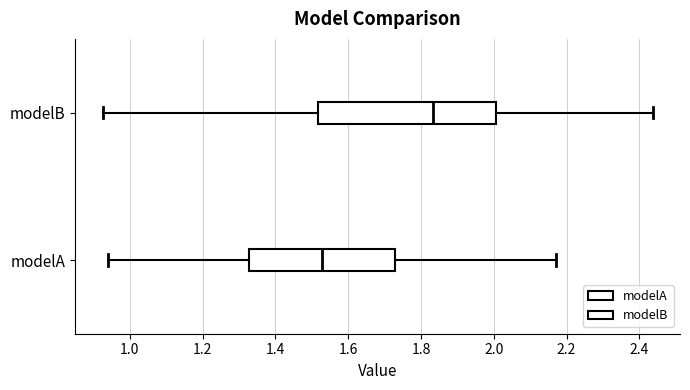

Which box has the furthest to the right median line?

modelB